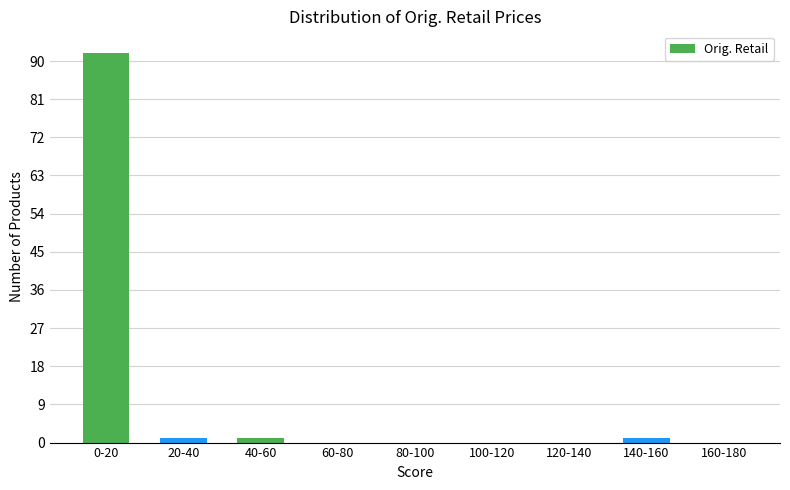

Reading left to right, list all the values displayed in this chart.

0-20=92	20-40=1	40-60=1	60-80=0	80-100=0	100-120=0	120-140=0	140-160=1	160-180=0